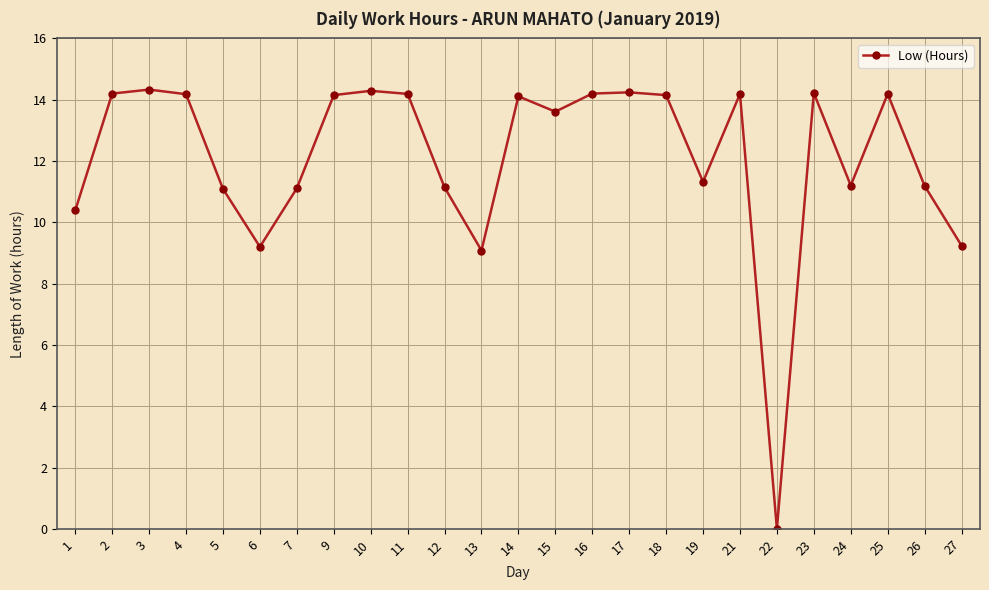

What is the difference between the values at 11 and 10?

0.1